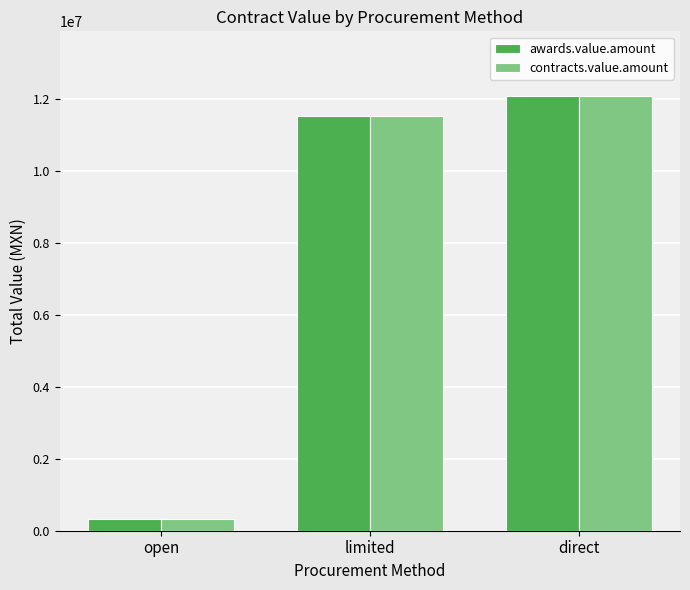

How many bars are there in each group?

2